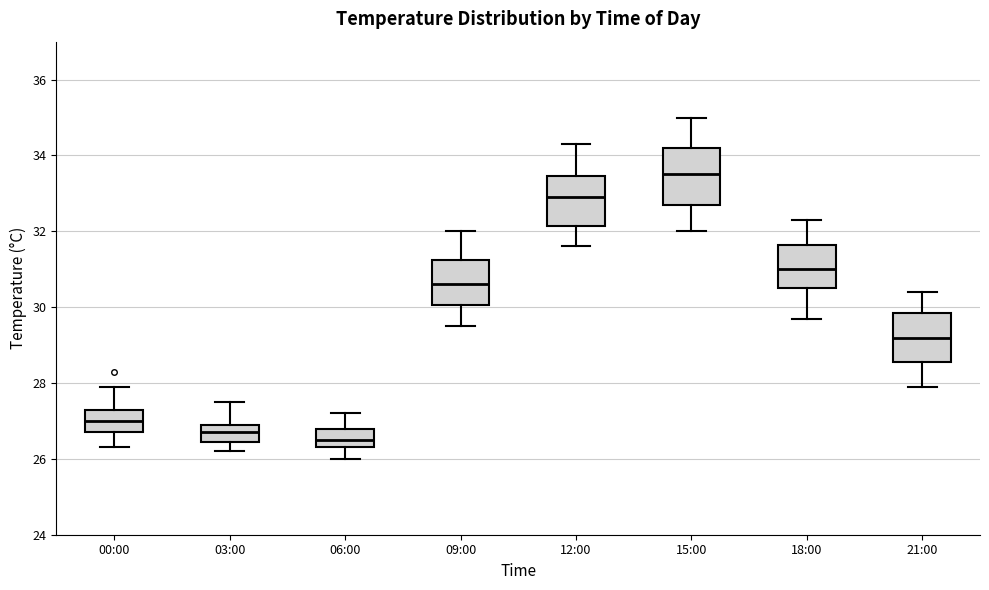

Where does the lower whisker of the box for 06:00 end on the y-axis? The values are not printed on the chart, so give them approximately, as read against the axis.

26.0